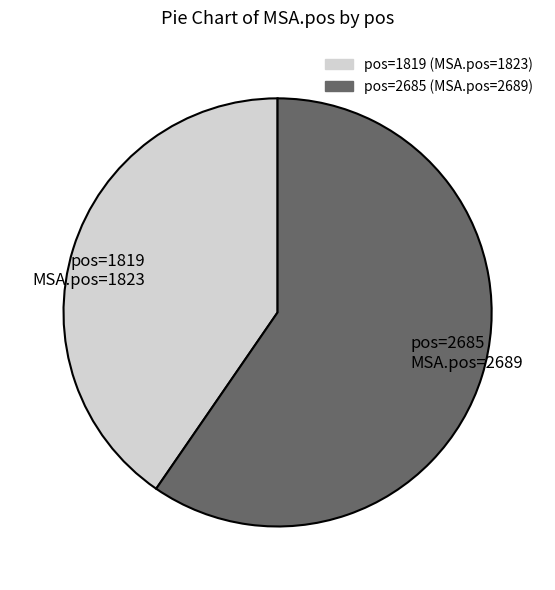

How many segments does this pie chart have?

2